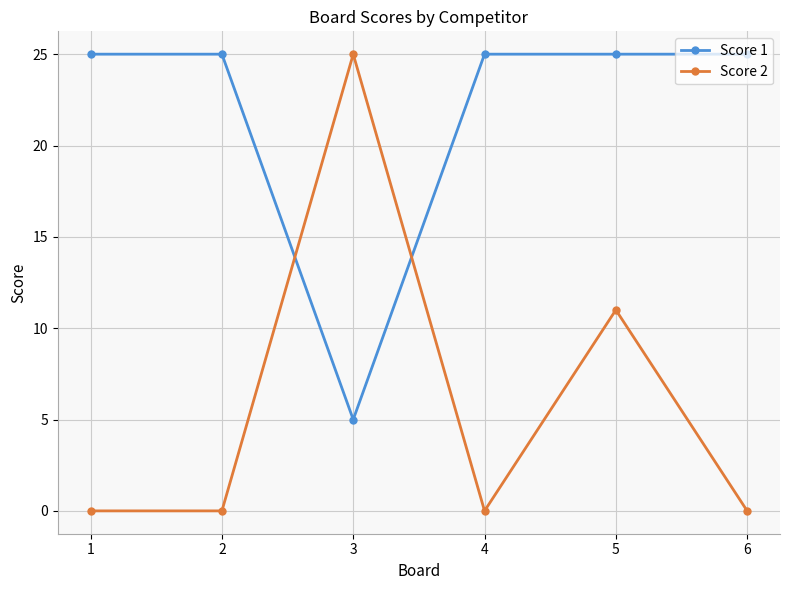

Is it true that Score 1 equals 25 at 1?

True